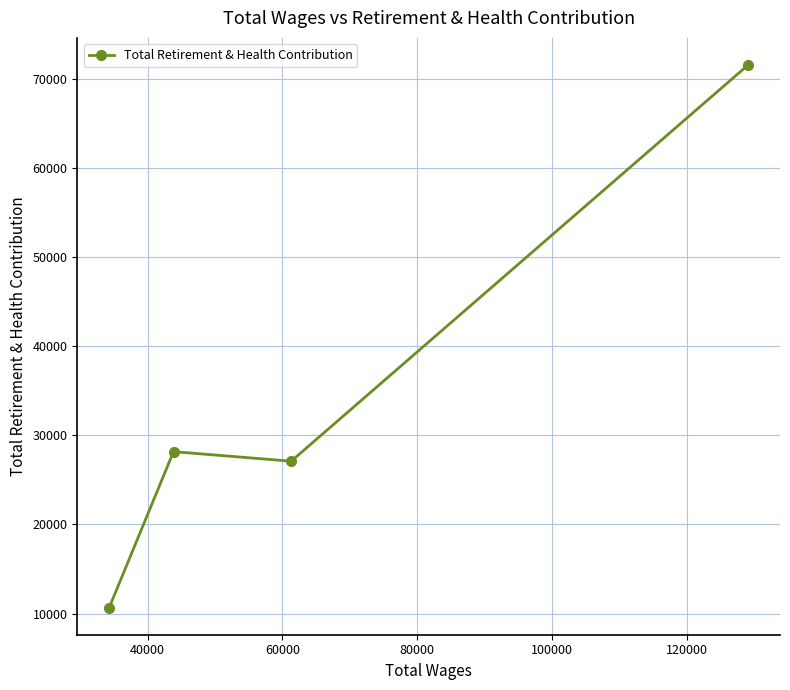

True or false: the data has more than 0 interior local peaks.

True